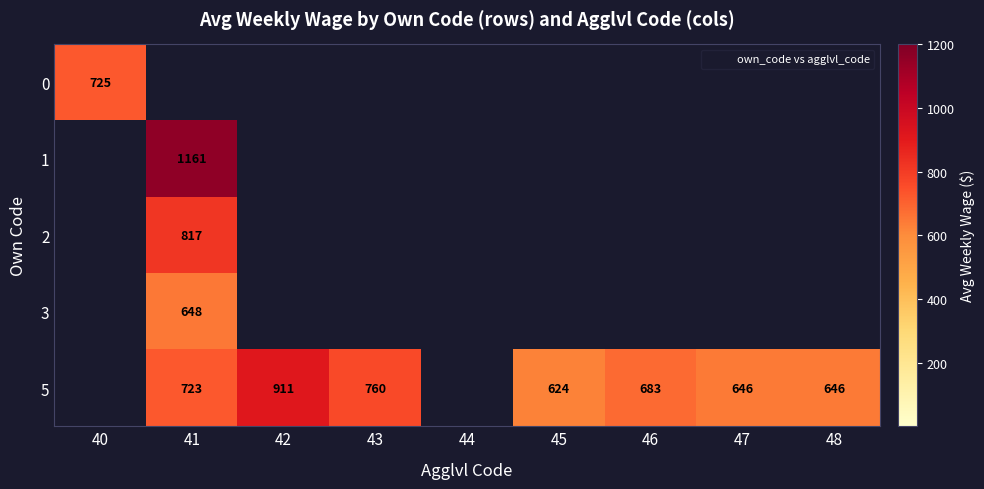

What is the greatest value displayed?

1161